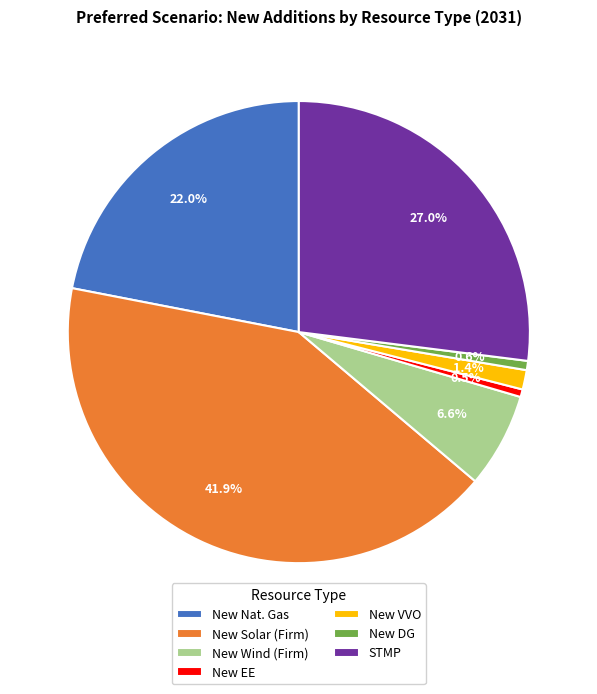

What portion of the pie excludes New Wind (Firm)?

93.4%